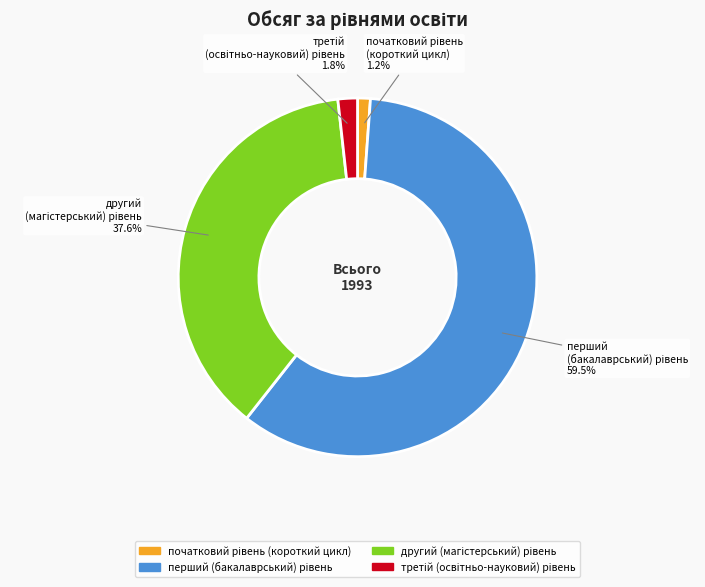

Is there any slice that represents more than half of the pie?

Yes